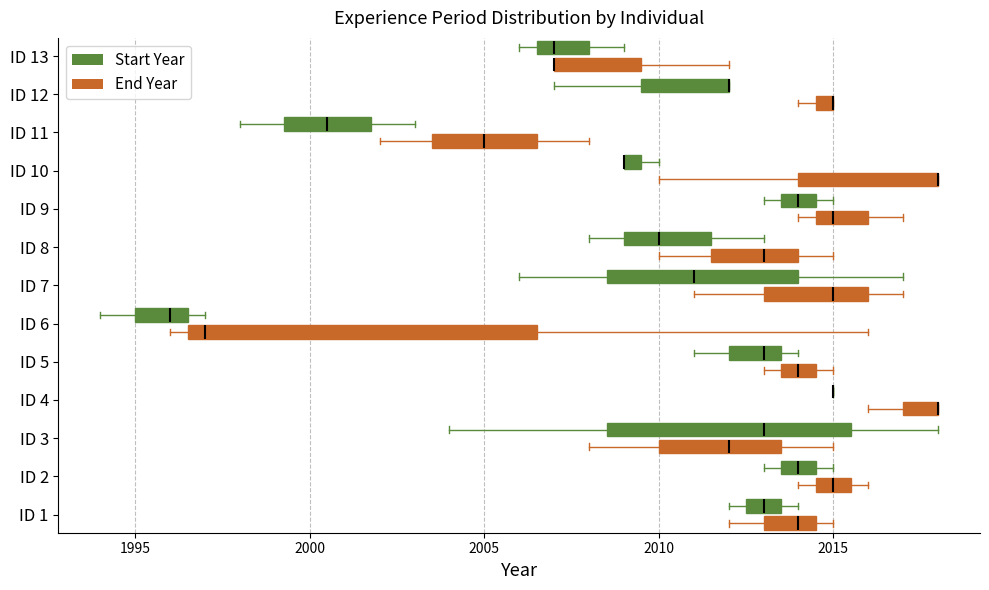

Where does the median line of the box for ID 11 (Start Year) sit on the x-axis? The values are not printed on the chart, so give them approximately, as read against the axis.

2000.5